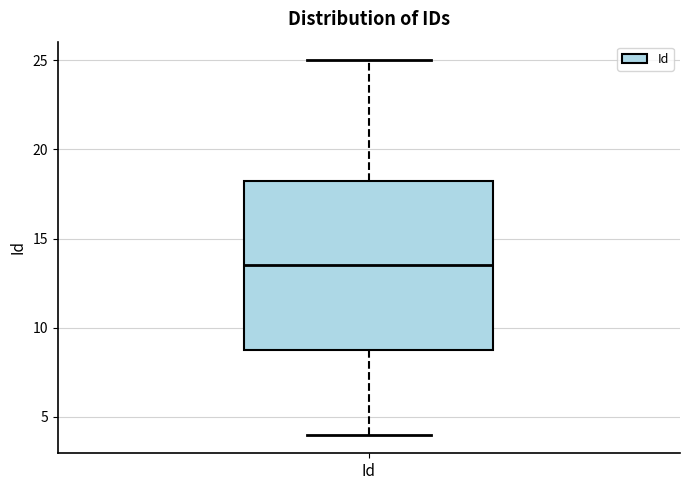

Transcribe this box plot: give where the median line is, the range the box spans, and where the two whiskers end, as read against the y-axis. The values are not printed on the chart, so give them approximately, as read against the axis.

median 13.5, box 9.0 to 18.5, whiskers 4.0 to 25.0